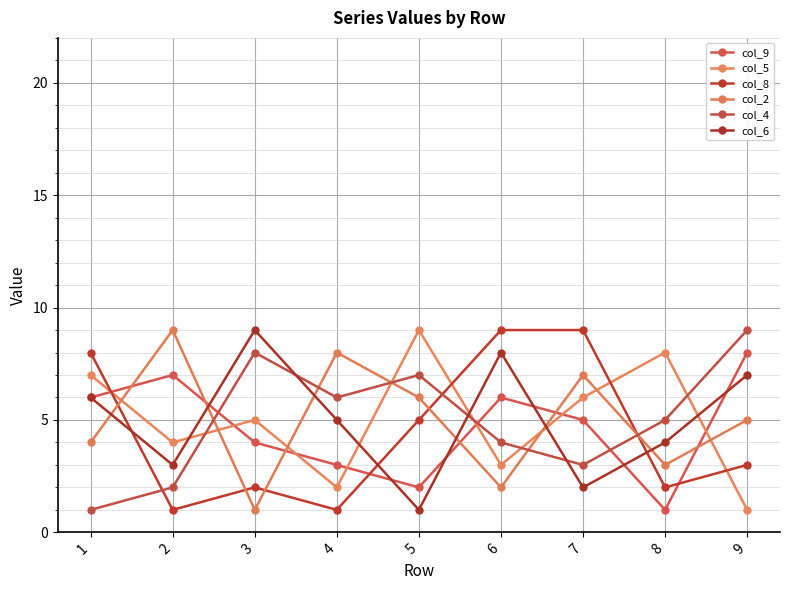

What value does the col_6 series have at 1?

6